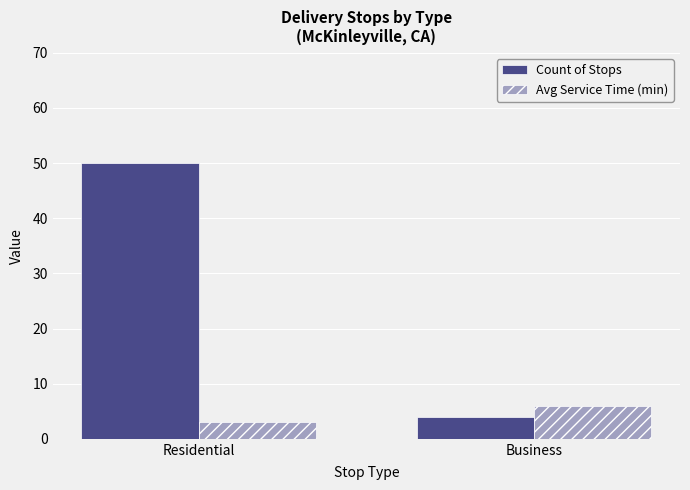

What is the difference between the Count of Stops values at Business and Residential?

46